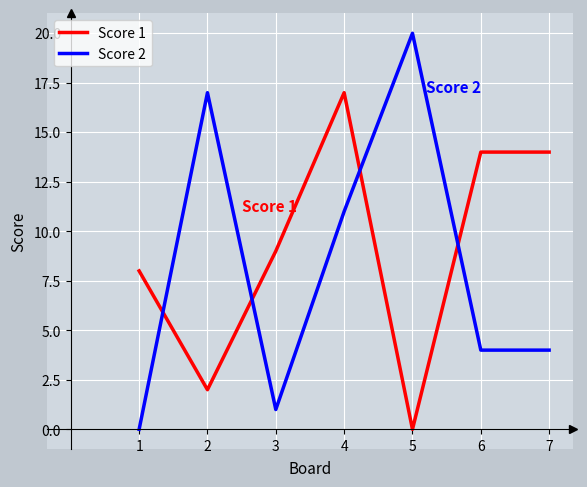

Reading left to right, list all the values displayed in this chart.

Score 1: 1=8	2=2	3=9	4=17	5=0	6=14	7=14
Score 2: 1=0	2=17	3=1	4=11	5=20	6=4	7=4